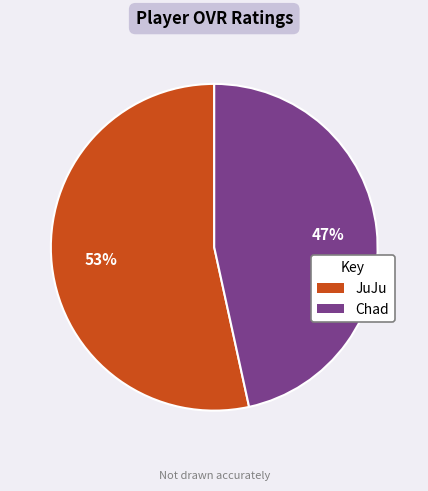

Is there any slice that represents more than half of the pie?

Yes